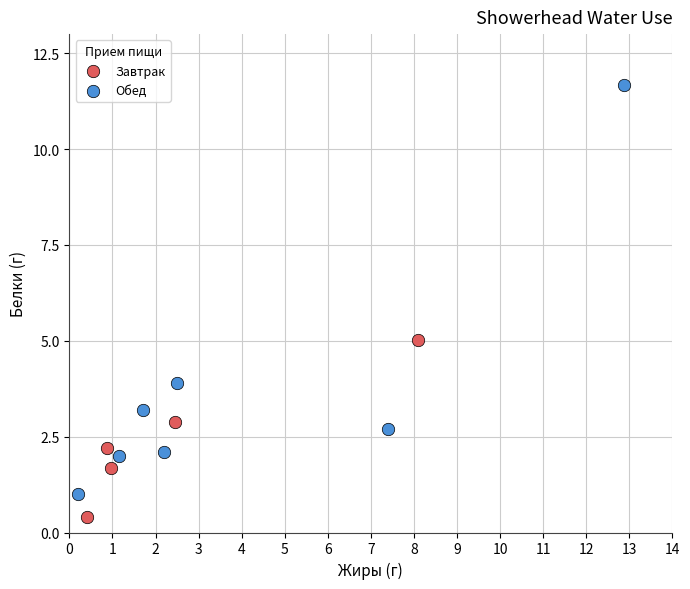

Which series contains the highest Y value?

Обед